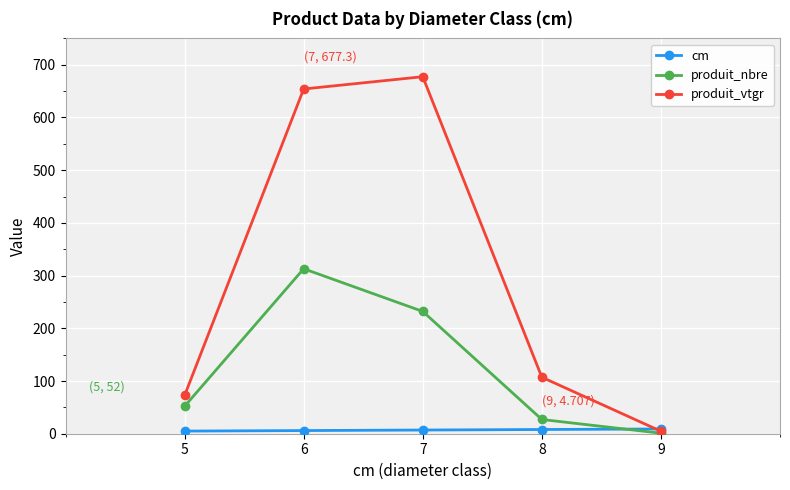

How many series are shown in this chart?

3